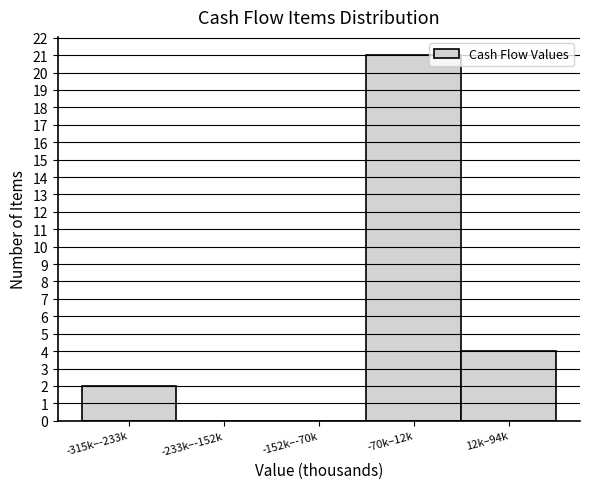

Reading right to left, transcribe all the data shown in this chart.

12k–94k=4	-70k–12k=21	-152k–-70k=0	-233k–-152k=0	-315k–-233k=2